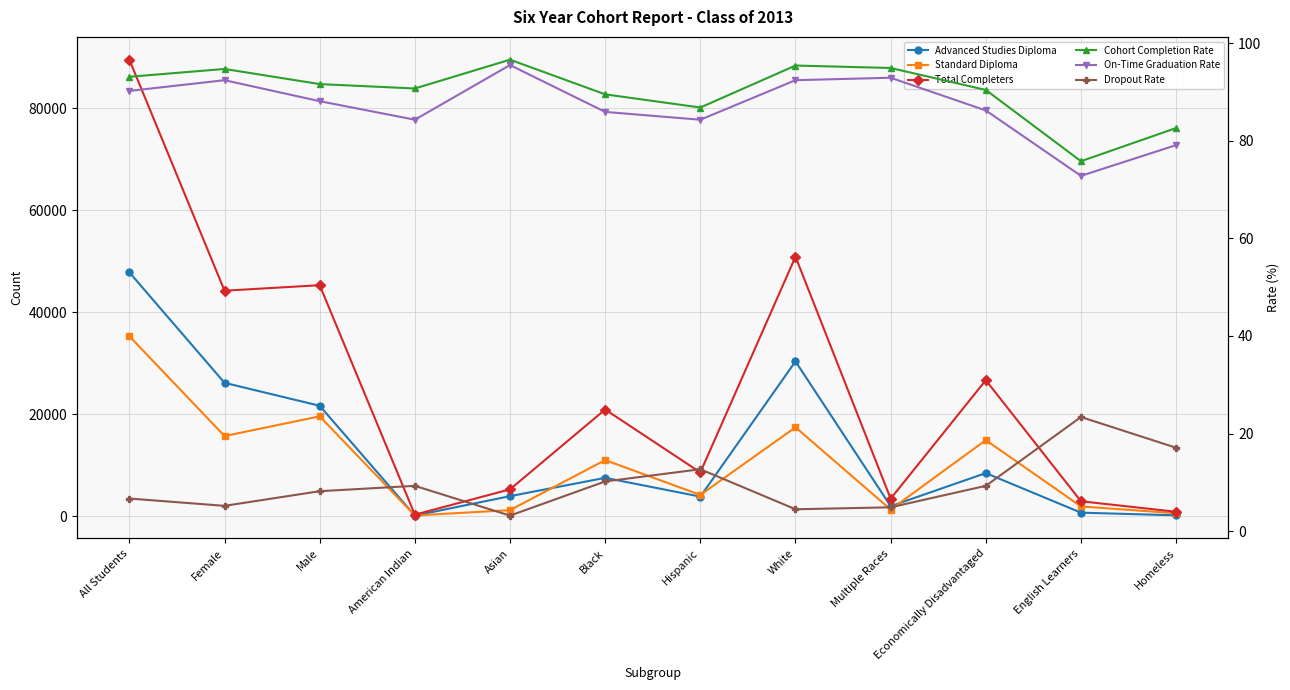

Read the Advanced Studies Diploma value at Homeless.

177.0